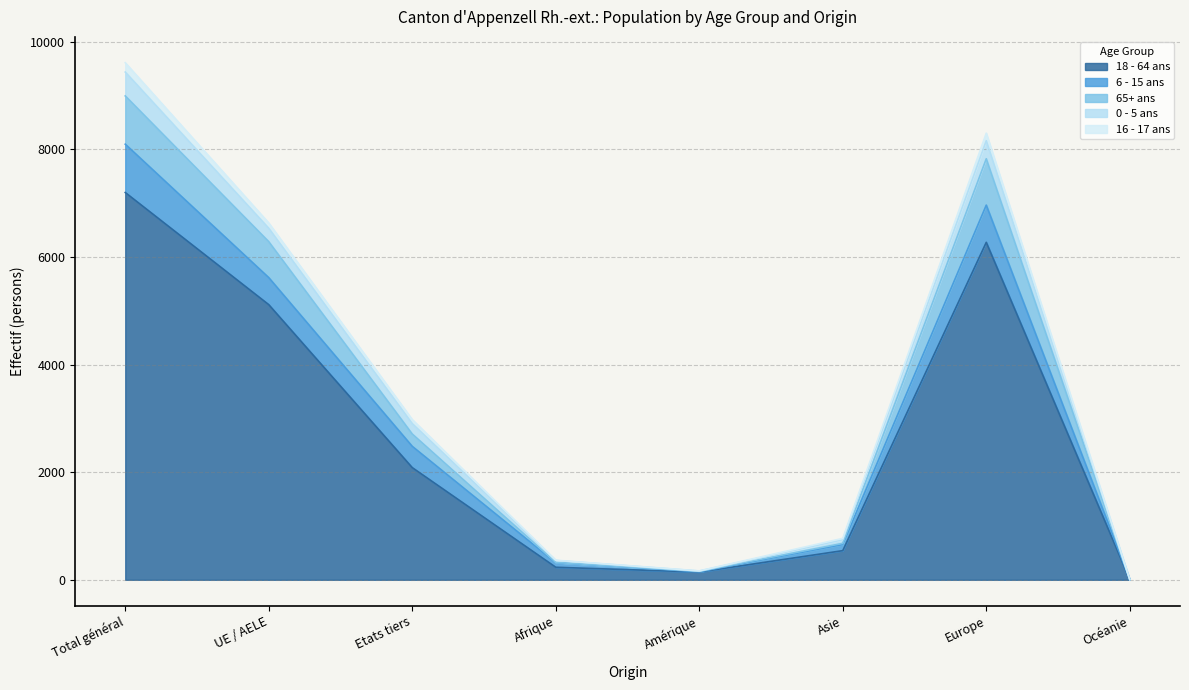

What is the value of the 0 - 5 ans point at the 5th from the left?

163